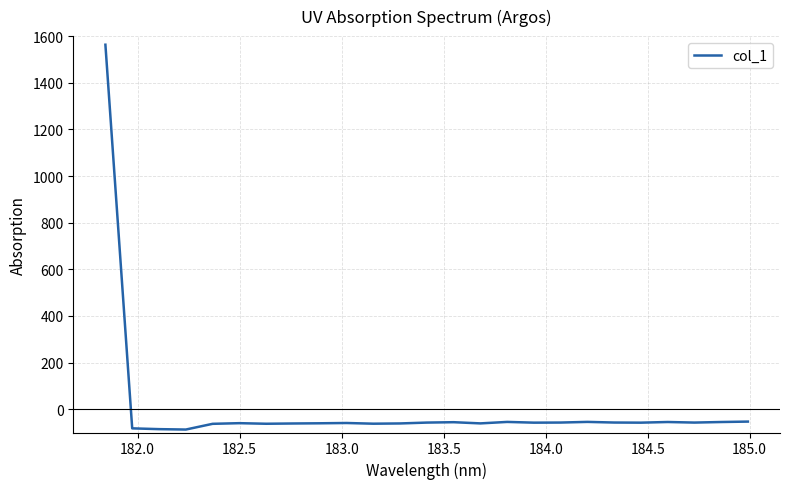

What is the smallest value displayed?

-87.3